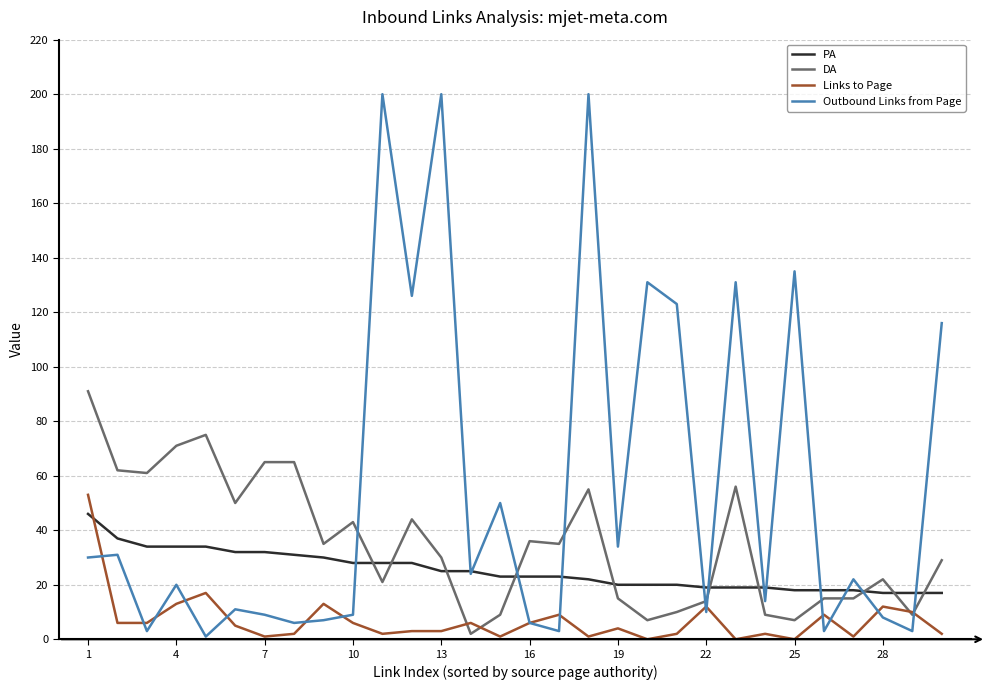

After their last crossing, which series has the higher values: Outbound Links from Page or PA?

Outbound Links from Page